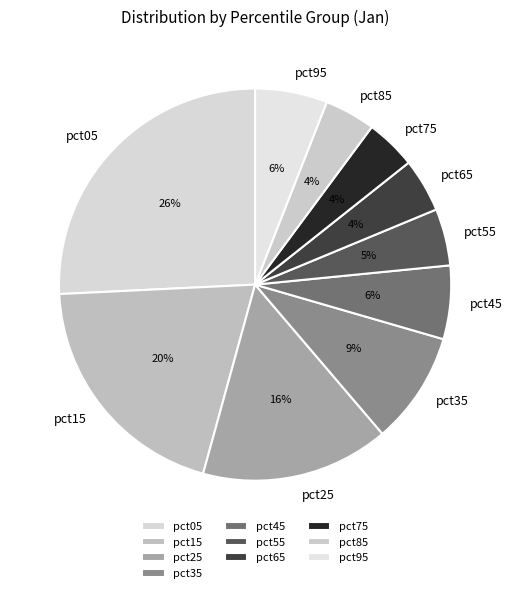

What is the largest slice in the pie chart?

pct05